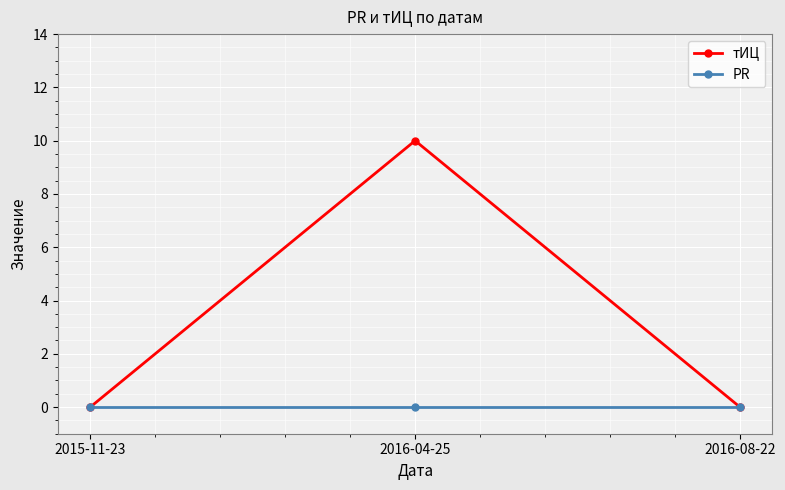

At which category is the sum across all series the highest?

2016-04-25